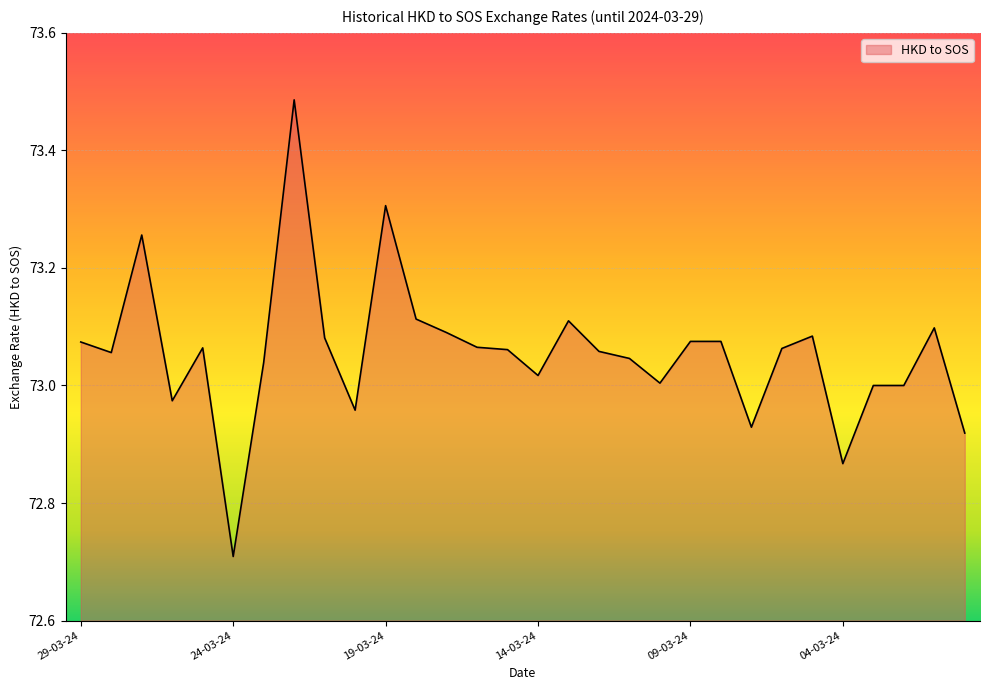

What is the difference between the maximum and minimum values?

0.8